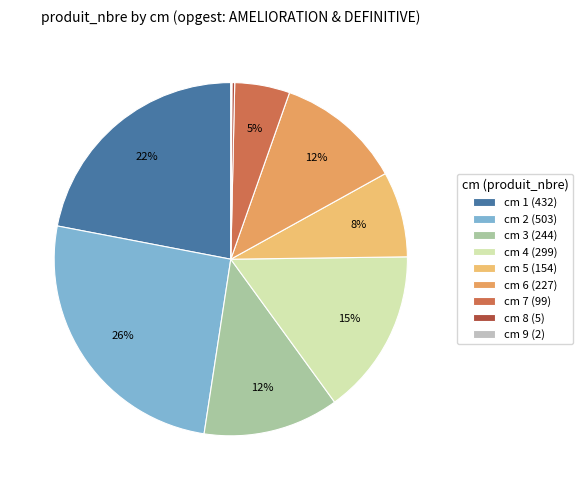

How many segments does this pie chart have?

9